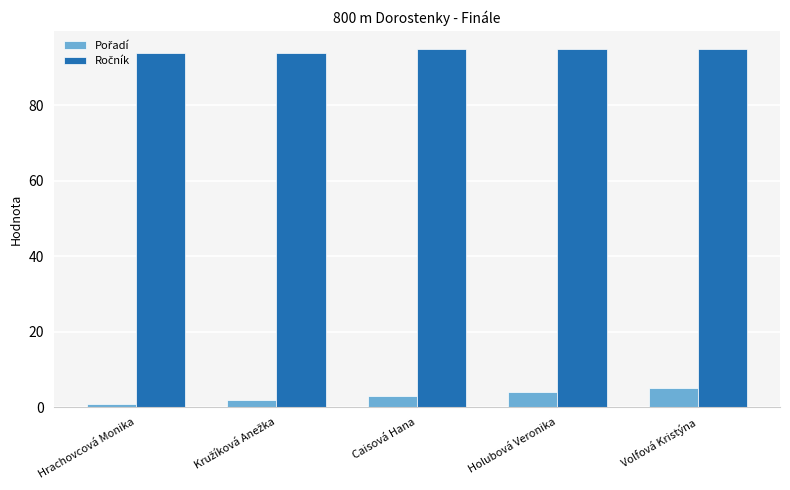

What is the maximum value shown in the chart?

95